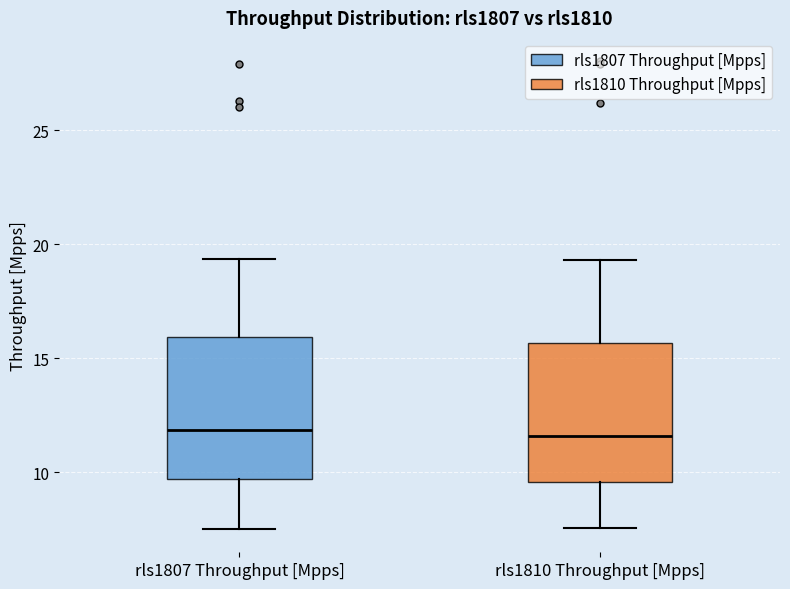

Reading left to right, read every box against the y-axis: the position of its median line, the range the box covers, and the ends of its whiskers. The values are not printed on the chart, so give them approximately, as read against the axis.

rls1807 Throughput [Mpps]: median 12.0, box 9.5 to 16.0, whiskers 7.5 to 19.5
rls1810 Throughput [Mpps]: median 11.5, box 9.5 to 15.5, whiskers 7.5 to 19.5